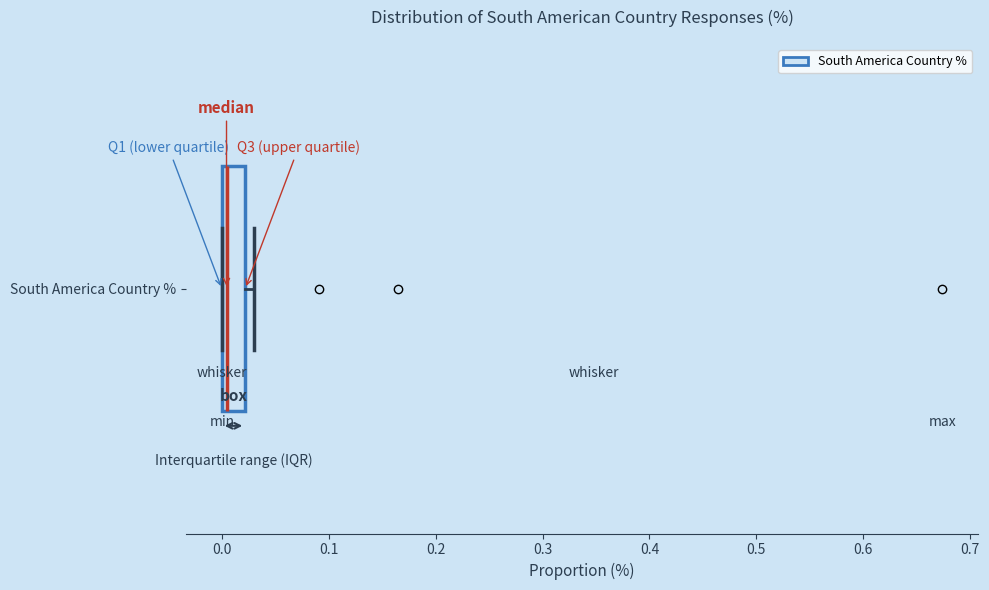

Transcribe this box plot: give where the median line is, the range the box spans, and where the two whiskers end, as read against the x-axis. The values are not printed on the chart, so give them approximately, as read against the axis.

median 0.00 (just right of the box's left edge), box 0.00 to 0.02, whiskers 0.00 to 0.03